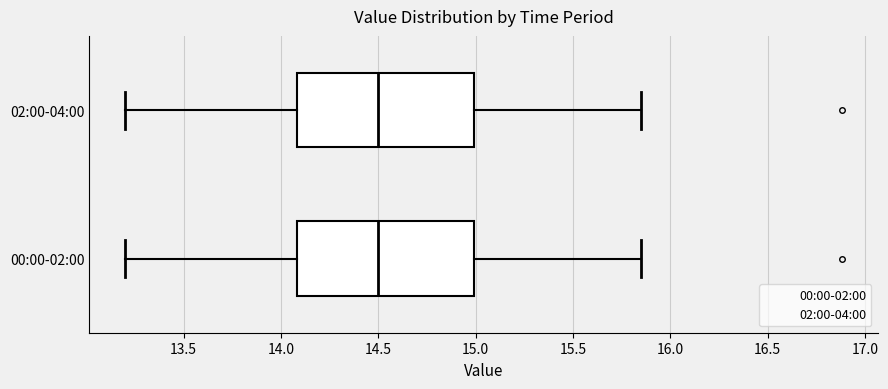

Reading bottom to top, read every box against the x-axis: the position of its median line, the range the box covers, and the ends of its whiskers. The values are not printed on the chart, so give them approximately, as read against the axis.

00:00-02:00: median 14.50, box 14.10 to 15.00, whiskers 13.20 to 15.85
02:00-04:00: median 14.50, box 14.10 to 15.00, whiskers 13.20 to 15.85